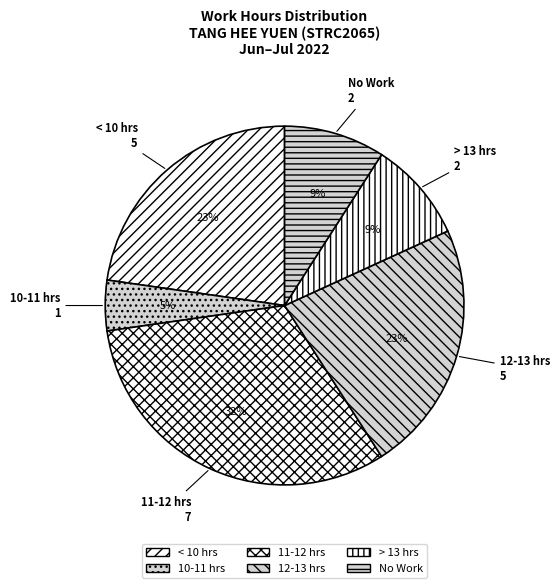

Do 11-12 hrs and 12-13 hrs together represent more than half of the pie?

Yes